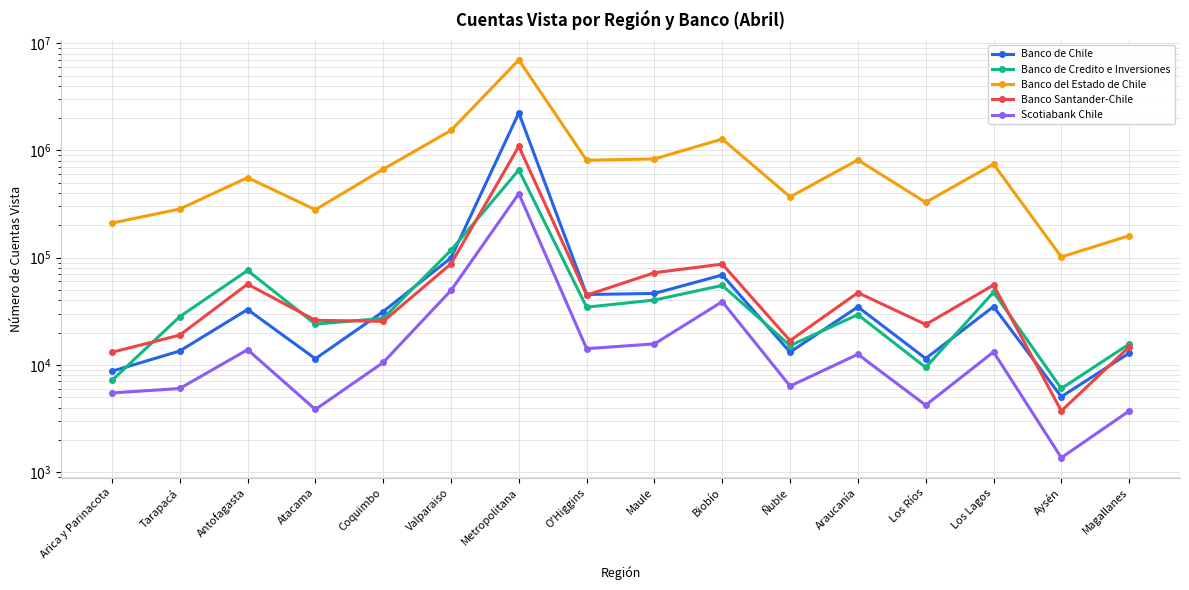

What is the value of the Banco de Credito e Inversiones point at the 4th from the left?

23967